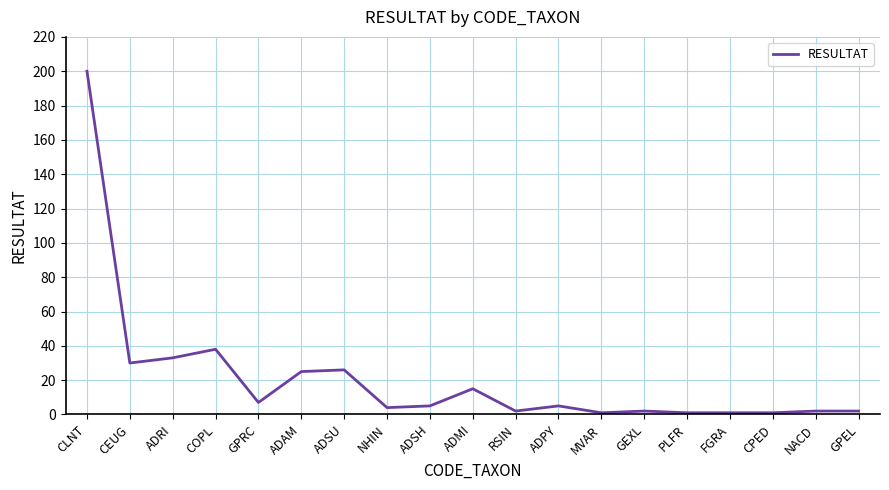

Approximately how many times larger is the value at GEXL compared to CPED?

2.0